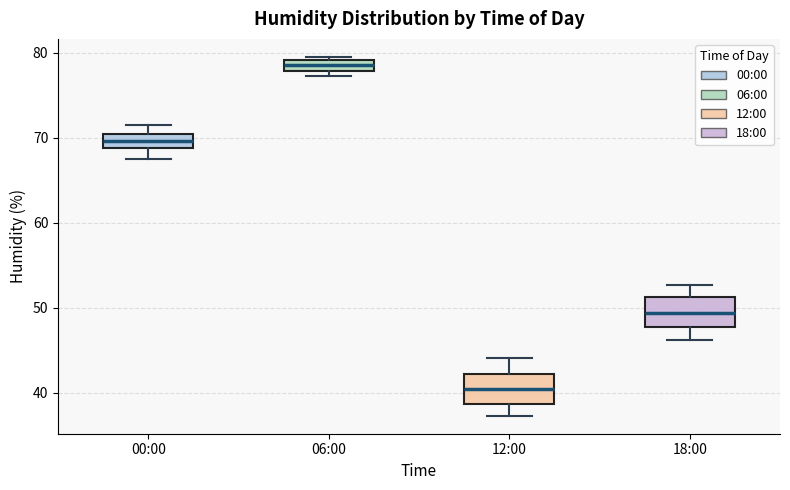

Which box has the lowest median line?

12:00